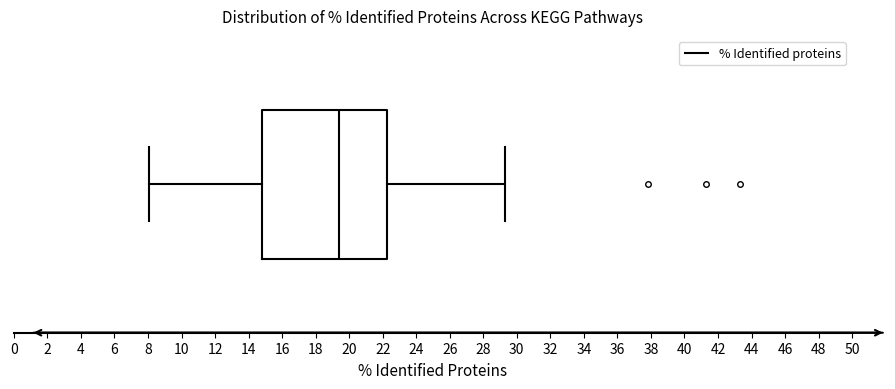

Transcribe this box plot: give where the median line is, the range the box spans, and where the two whiskers end, as read against the x-axis. The values are not printed on the chart, so give them approximately, as read against the axis.

median 19.4, box 14.8 to 22.2, whiskers 8.0 to 29.2